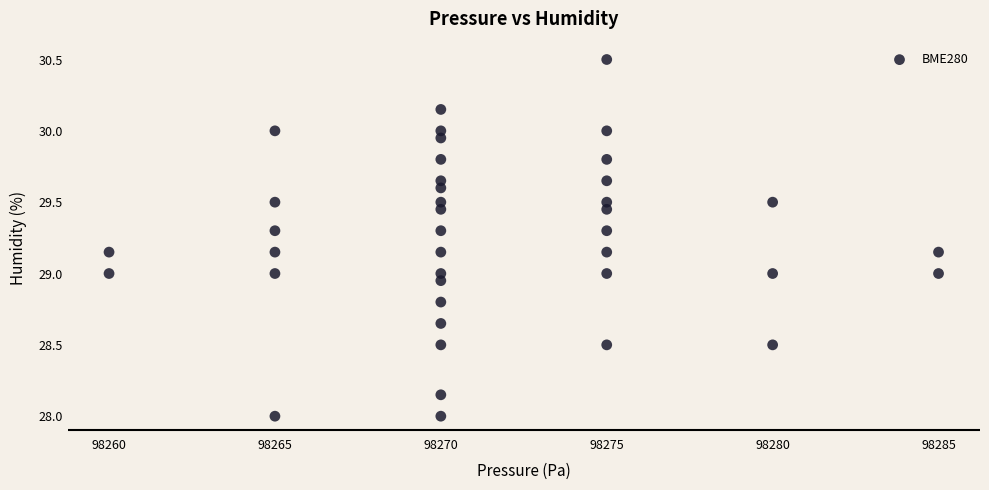

What is the range of X values (max minus min)?

25.0